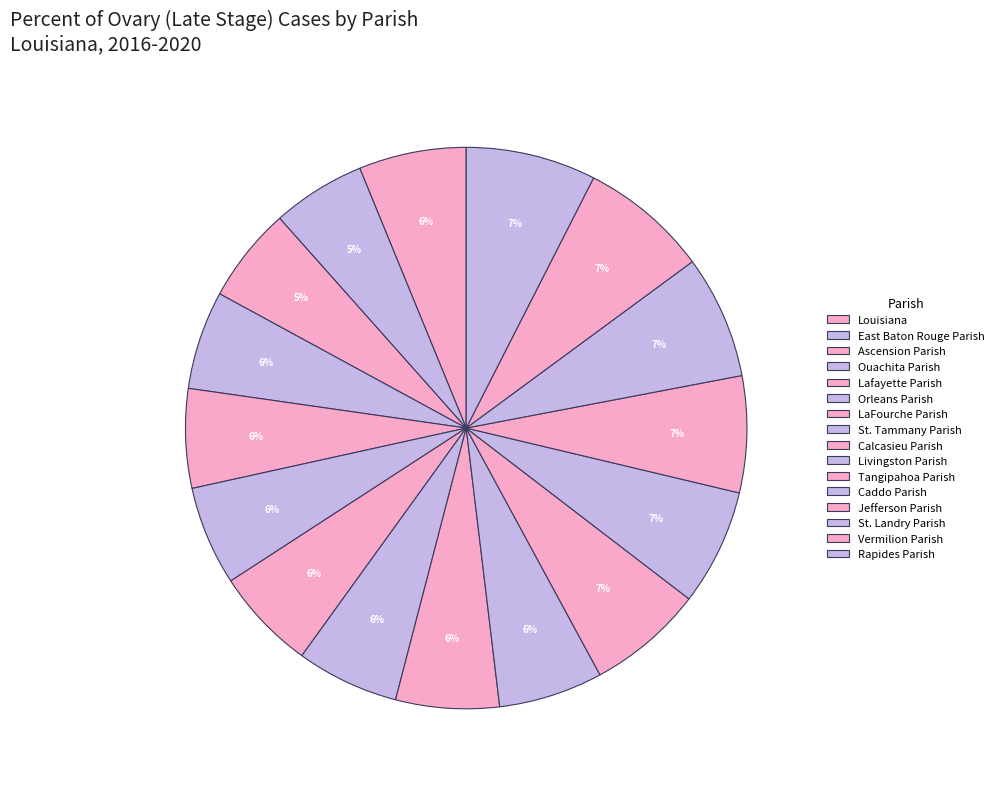

Between Orleans Parish and Jefferson Parish, which is larger?

Jefferson Parish